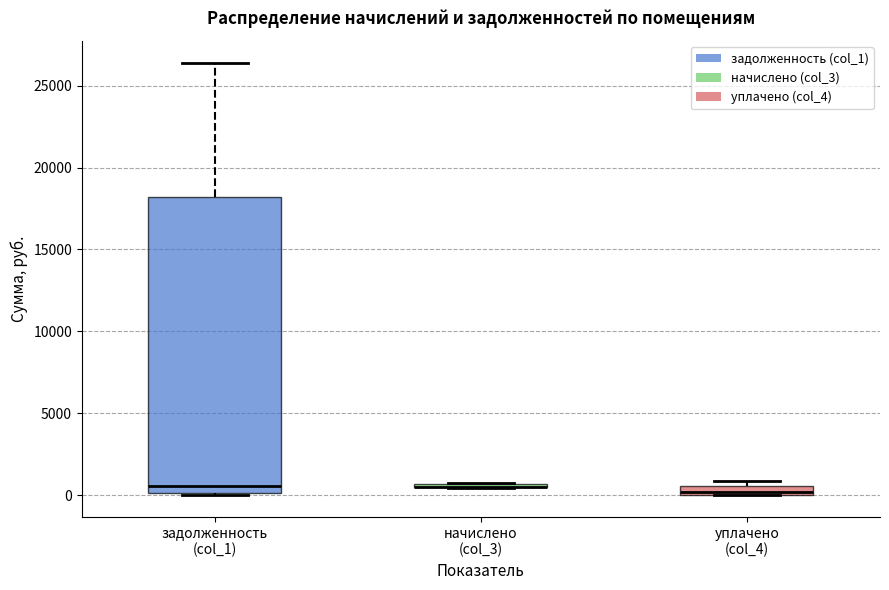

Which box is the tallest, from its lower edge to its upper edge?

задолженность (col_1)